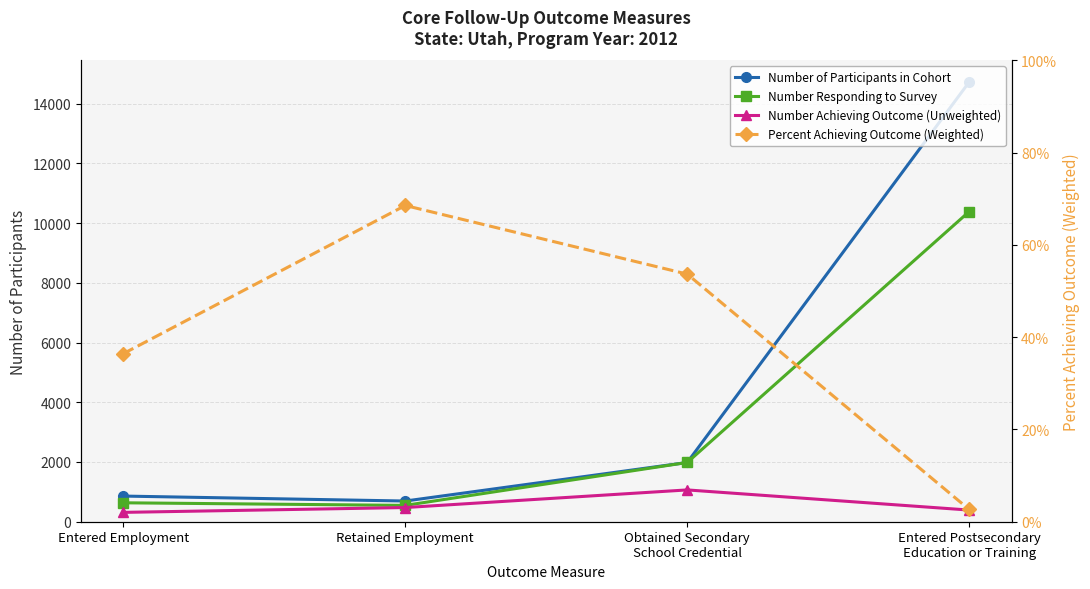

How many lines are shown in the chart?

4